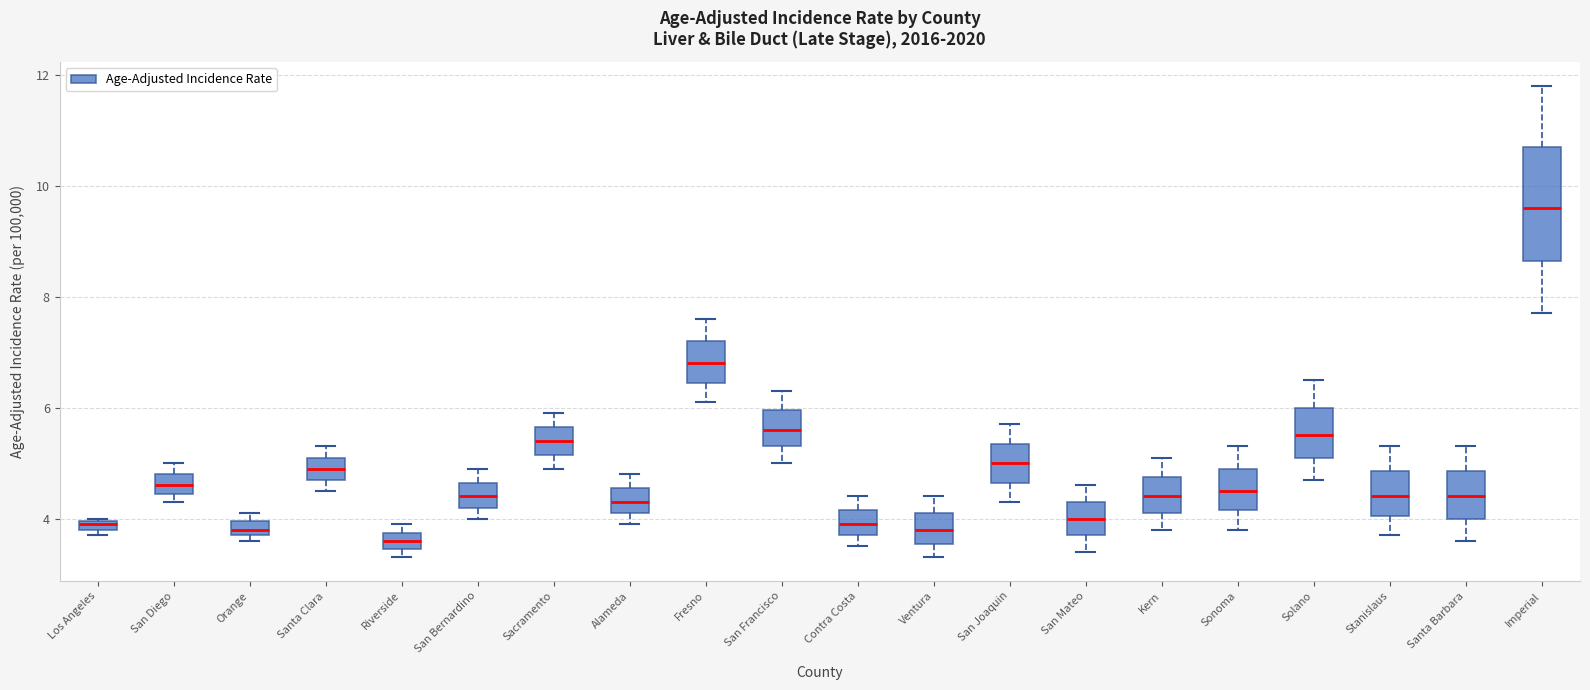

Which box's median line is the highest?

Imperial